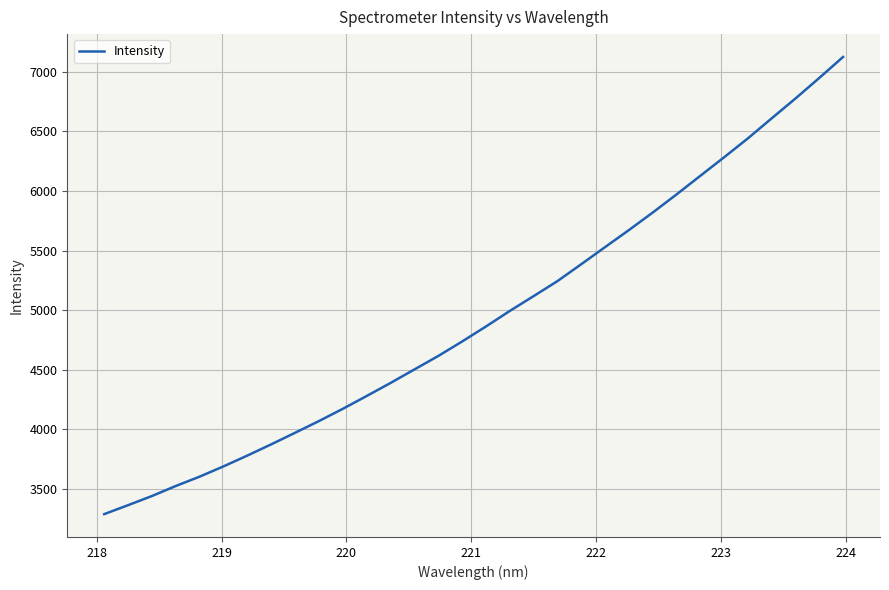

True or false: the data has more than 1 interior local peaks.

False